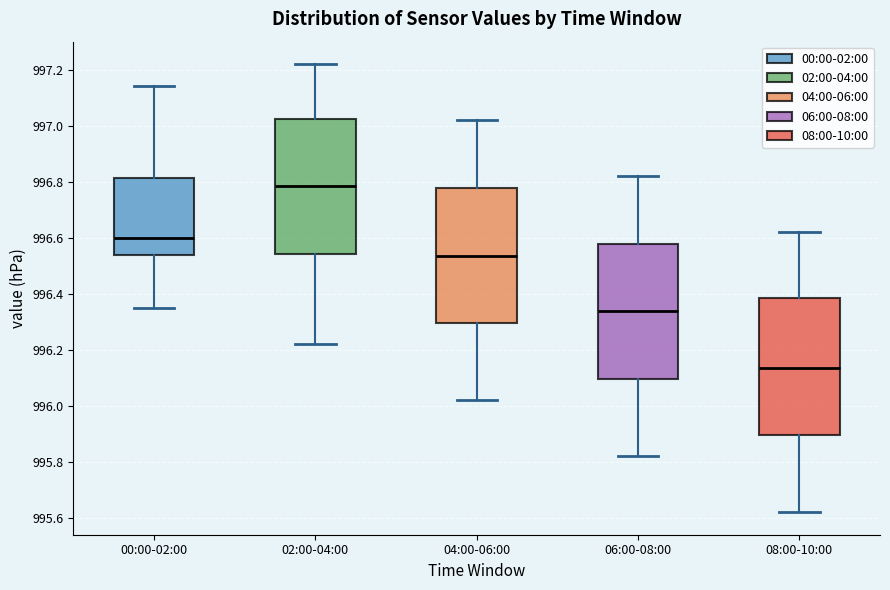

Reading left to right, transcribe this box plot: for each box, give where its median line is, the range the box spans, and where its two whiskers end, as read against the y-axis. The values are not printed on the chart, so give them approximately, as read against the axis.

00:00-02:00: median 996.60, box 996.54 to 996.82, whiskers 996.36 to 997.14
02:00-04:00: median 996.78, box 996.54 to 997.02, whiskers 996.22 to 997.22
04:00-06:00: median 996.54, box 996.30 to 996.78, whiskers 996.02 to 997.02
06:00-08:00: median 996.34, box 996.10 to 996.58, whiskers 995.82 to 996.82
08:00-10:00: median 996.14, box 995.90 to 996.38, whiskers 995.62 to 996.62